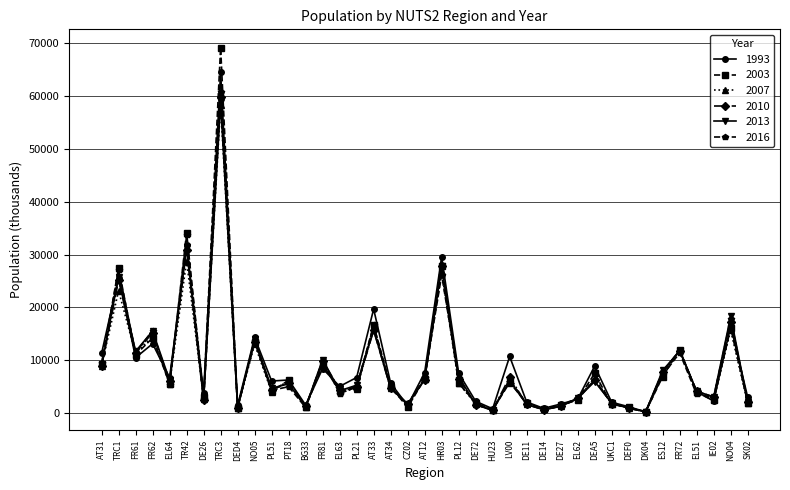

Is it true that 2003 equals 108532 at TRC3?

False